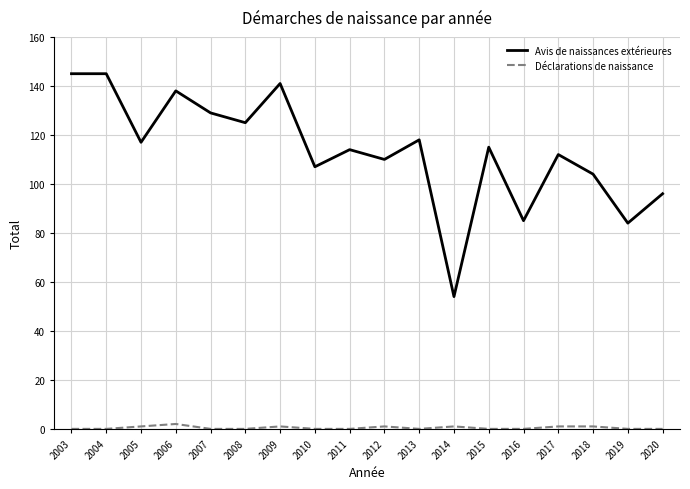

What are all the series names shown in the legend?

Avis de naissances extérieures, Déclarations de naissance